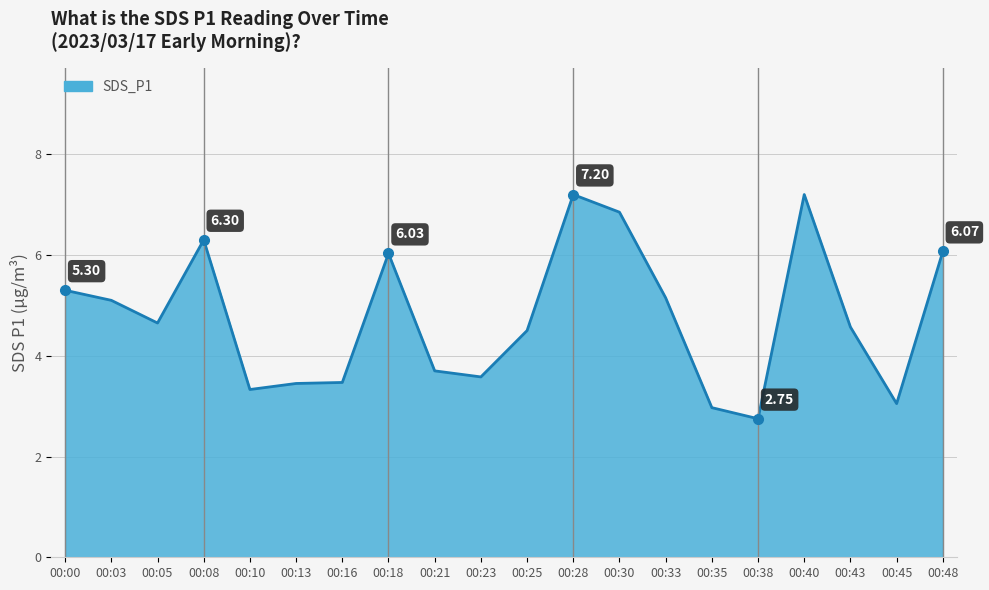

What is the smallest value displayed?

2.8